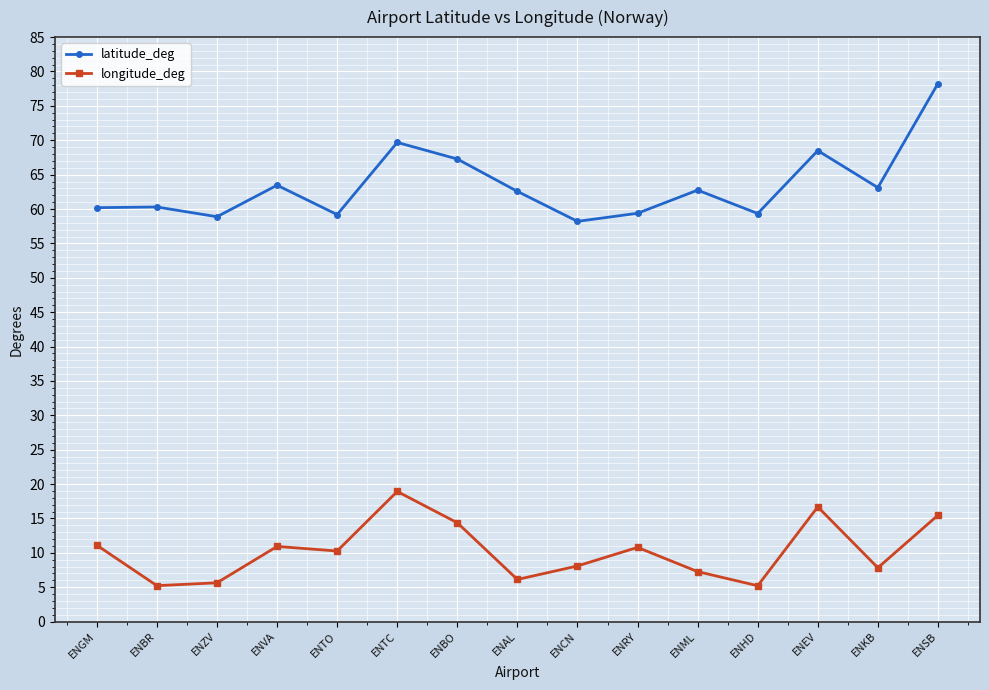

True or false: latitude_deg has more than 1 points higher than both neighbors.

True